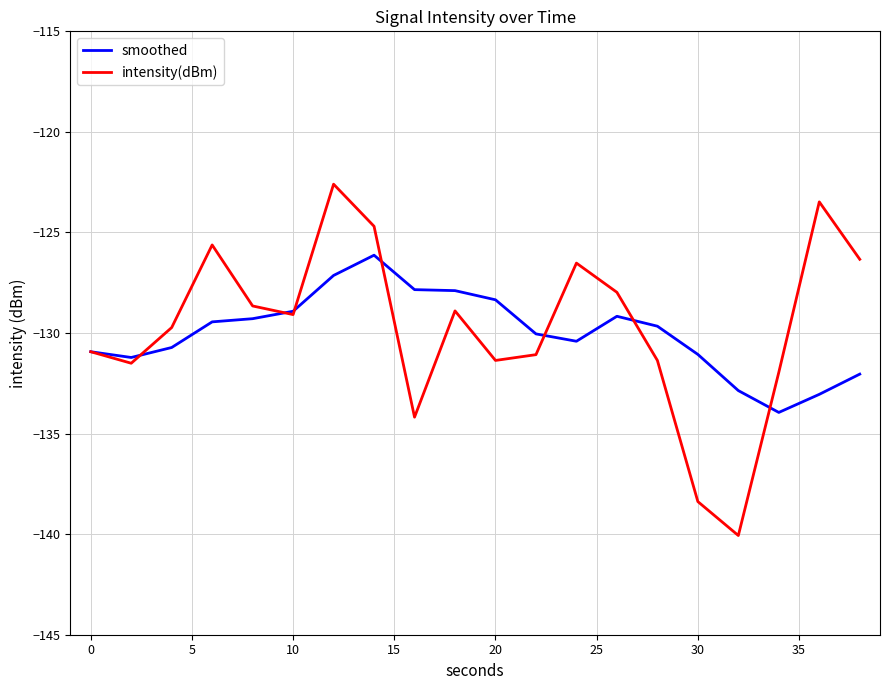

Rank the series by their maximum value, from lowest to highest.

smoothed, intensity(dBm)